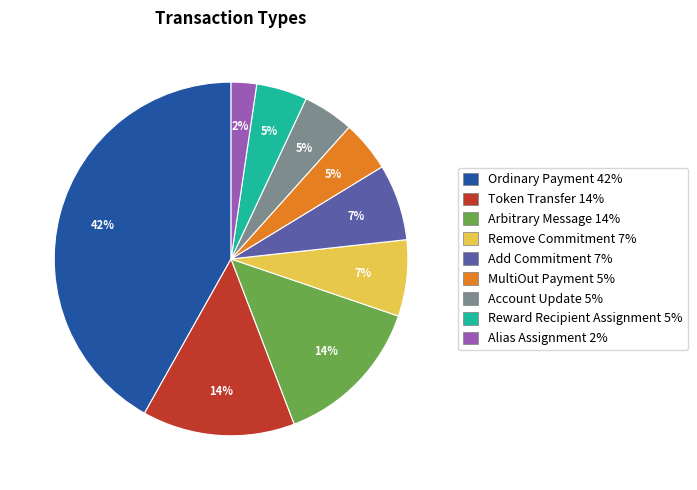

Approximately how many times larger is the value at Token Transfer 14% compared to Add Commitment 7%?

2.0